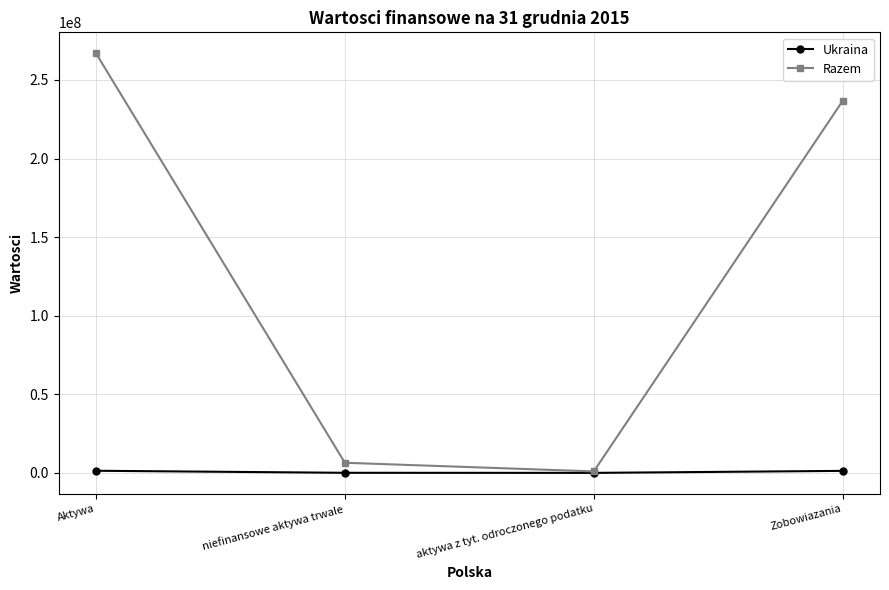

What is the lowest value of the Razem series?

948177